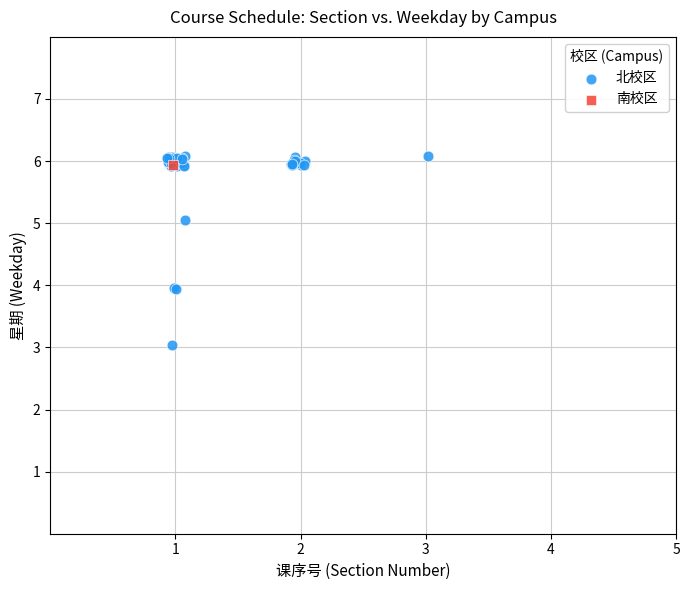

What are all the series names shown in the legend?

北校区, 南校区